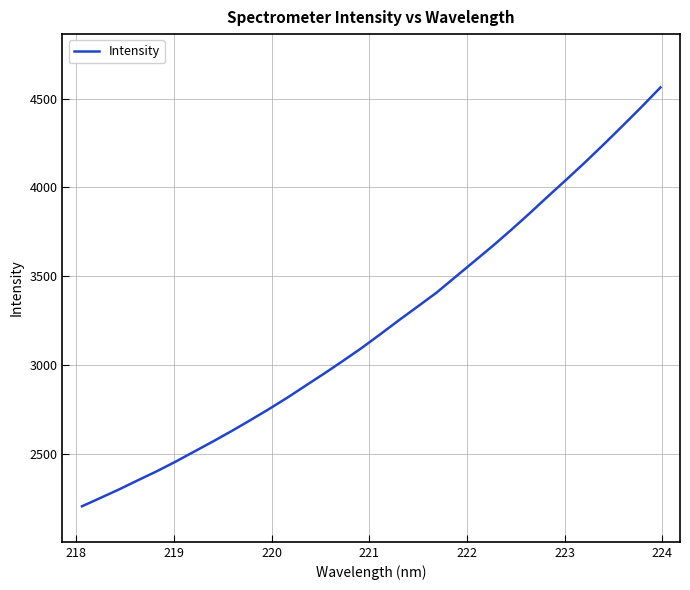

What is the maximum value shown in the chart?

4563.0